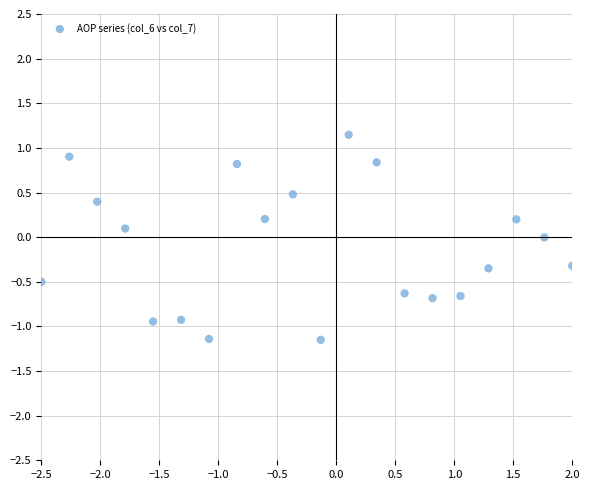

What is the range of X values (max minus min)?

4.5